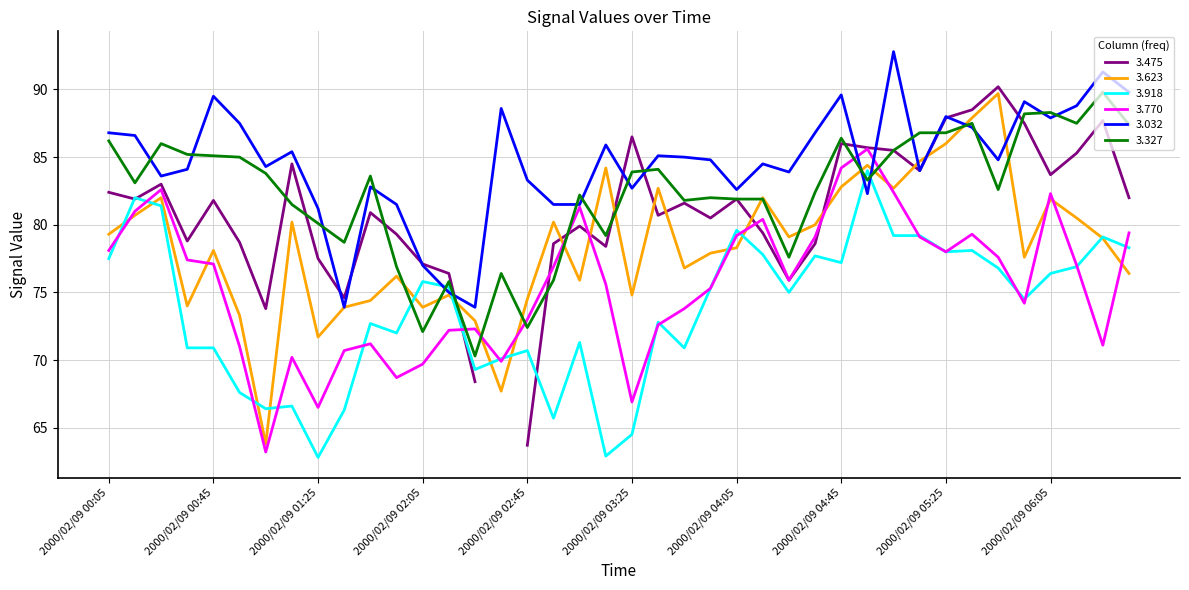

At which label is 3.770 closest to 74?

2000/02/09 03:45